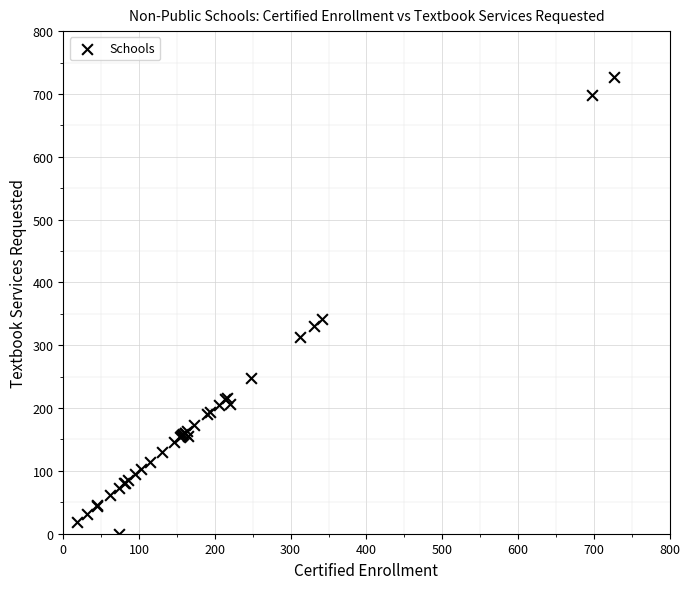

What Y value in the scatter plot is closest to 363?

342